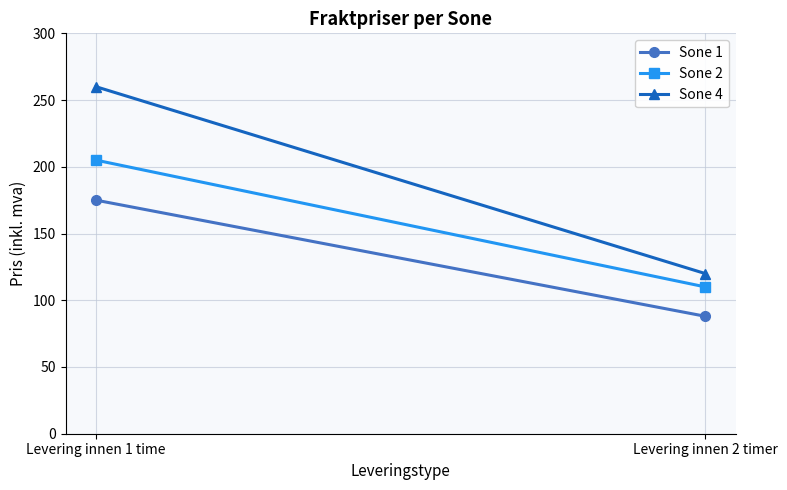

What value does the Sone 1 series have at Levering innen 2 timer, to the nearest 10?

90